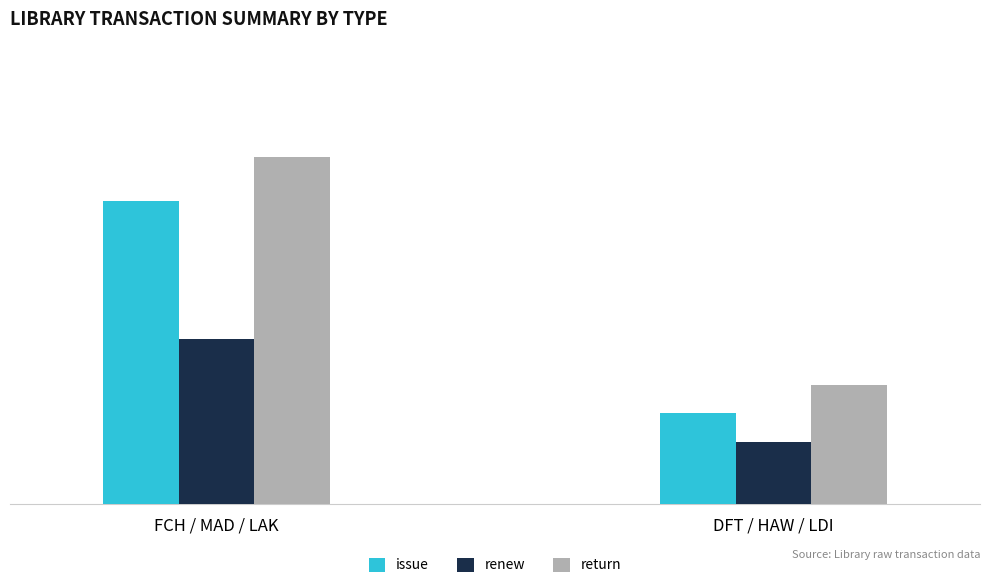

Are the bars grouped side by side (vs. stacked)?

Yes